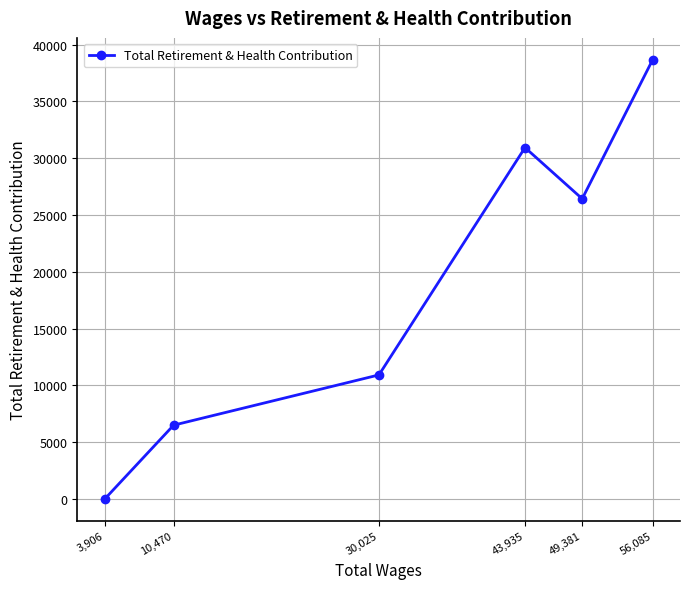

Approximately how many times larger is the value at 43,935 compared to 10,470?

4.8